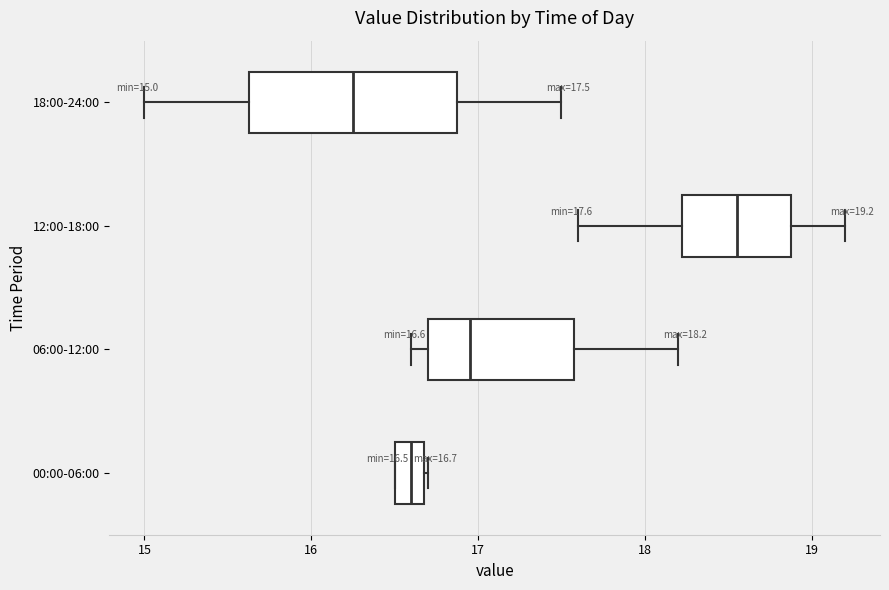

Which box is the widest, from its left edge to its right edge?

18:00-24:00